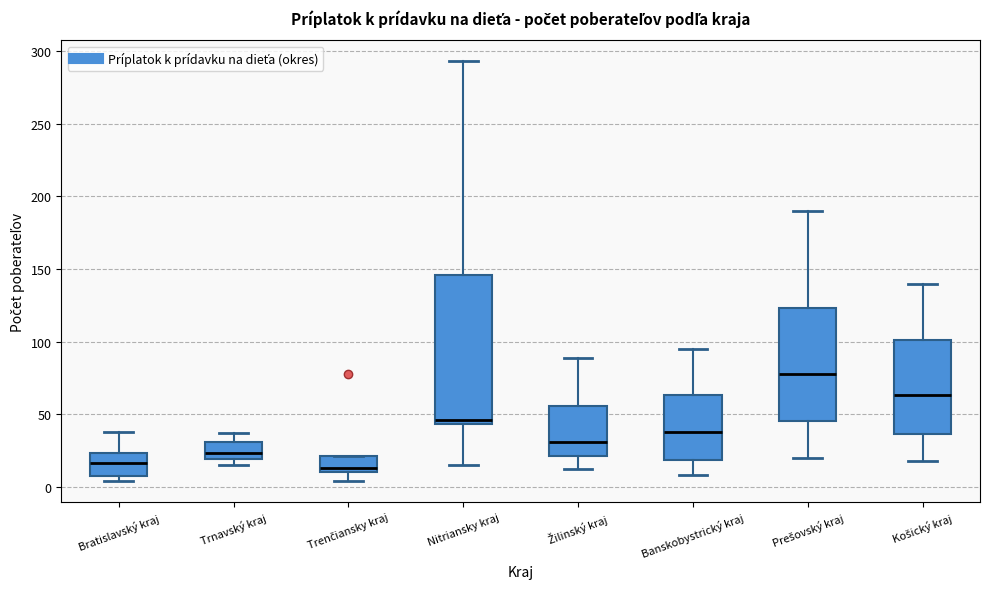

Which box is the tallest, from its lower edge to its upper edge?

Nitriansky kraj